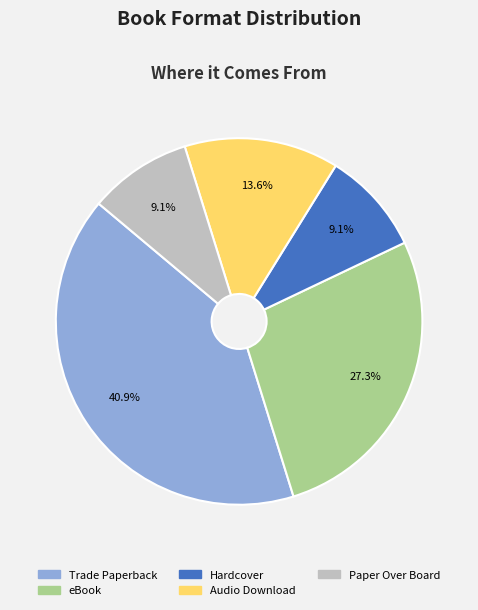

To the nearest percent, what percentage of the pie is Trade Paperback?

41%